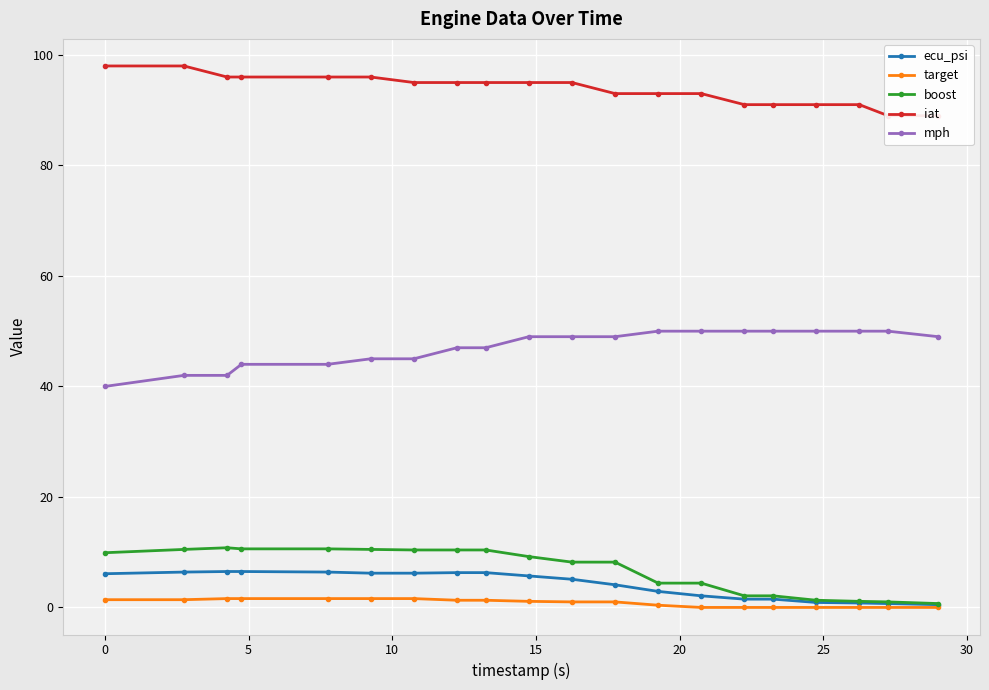

True or false: ecu_psi and mph cross at least once.

False